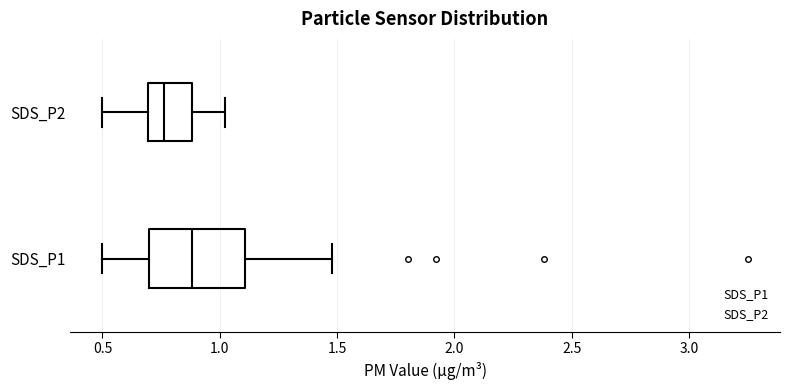

Reading bottom to top, read every box against the x-axis: the position of its median line, the range the box covers, and the ends of its whiskers. The values are not printed on the chart, so give them approximately, as read against the axis.

SDS_P1: median 0.90, box 0.70 to 1.10, whiskers 0.50 to 1.50
SDS_P2: median 0.75, box 0.70 to 0.90, whiskers 0.50 to 1.00